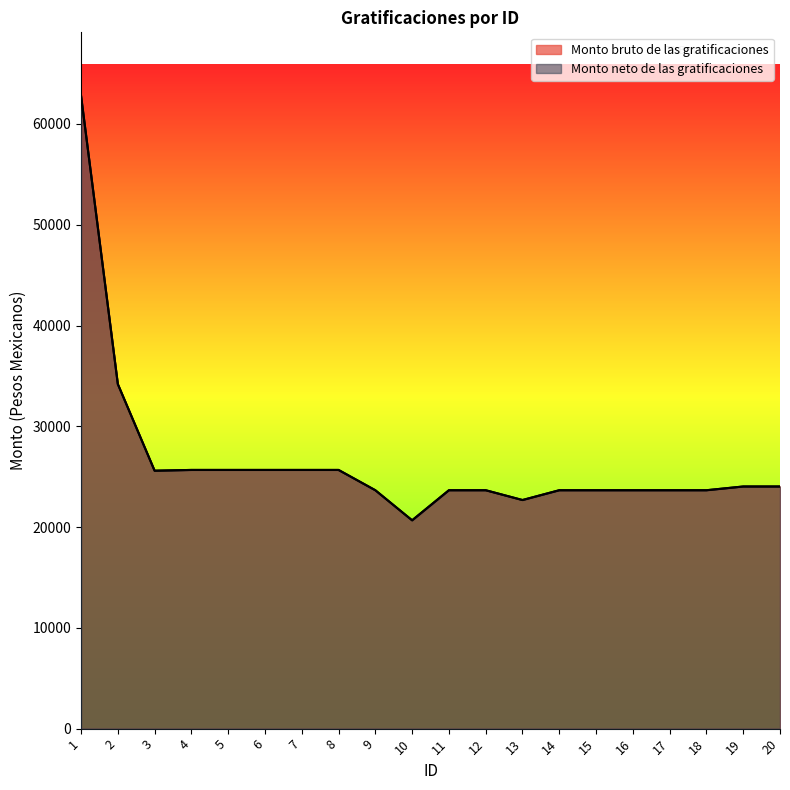

What value does the Monto neto de las gratificaciones series have at 14?

23657.3